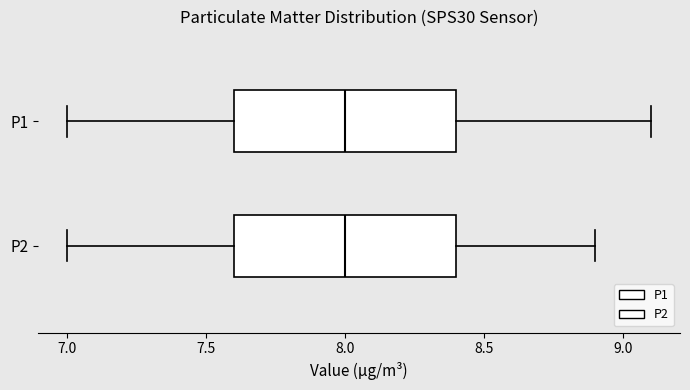

Reading bottom to top, transcribe this box plot: for each box, give where its median line is, the range the box spans, and where its two whiskers end, as read against the x-axis. The values are not printed on the chart, so give them approximately, as read against the axis.

P2: median 8.0, box 7.6 to 8.4, whiskers 7.0 to 8.9
P1: median 8.0, box 7.6 to 8.4, whiskers 7.0 to 9.1